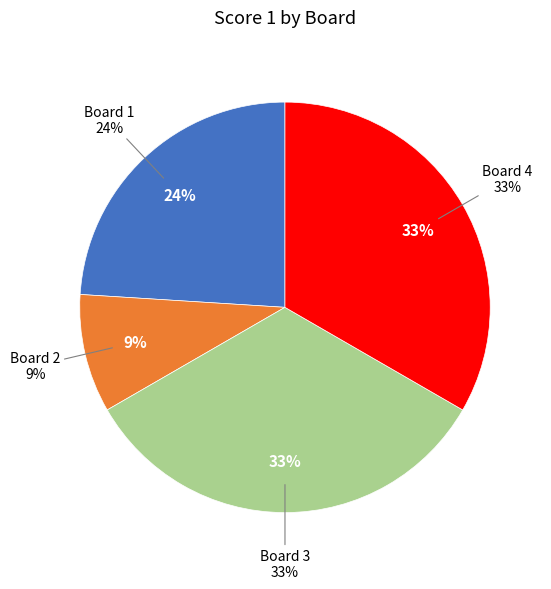

Which category has the biggest portion of the pie?

Board 3